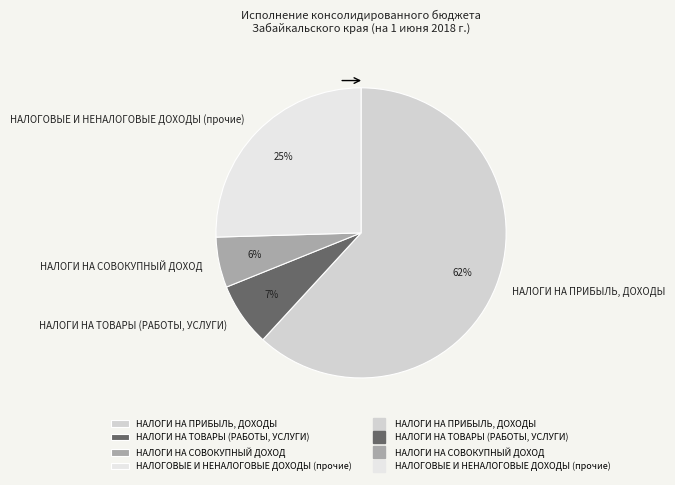

To the nearest percent, what is the difference between the НАЛОГИ НА СОВОКУПНЫЙ ДОХОД and НАЛОГИ НА ТОВАРЫ (РАБОТЫ, УСЛУГИ) slice percentages?

1%